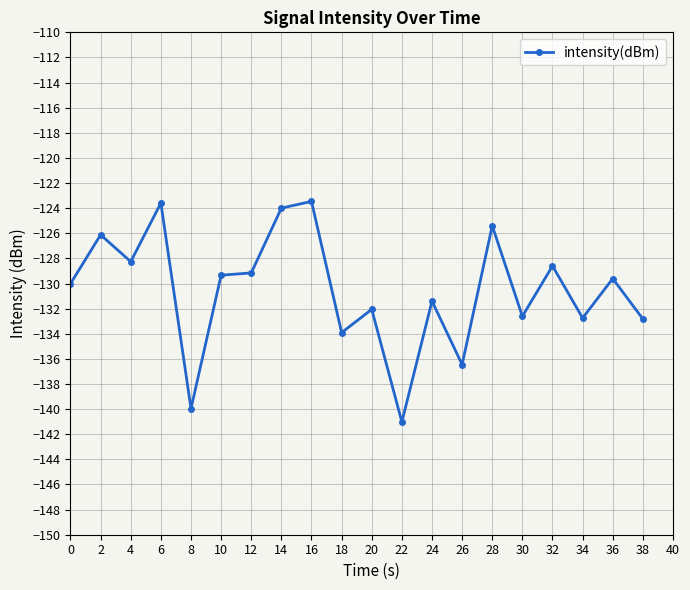

True or false: the data shows -38.9 at 6.

False